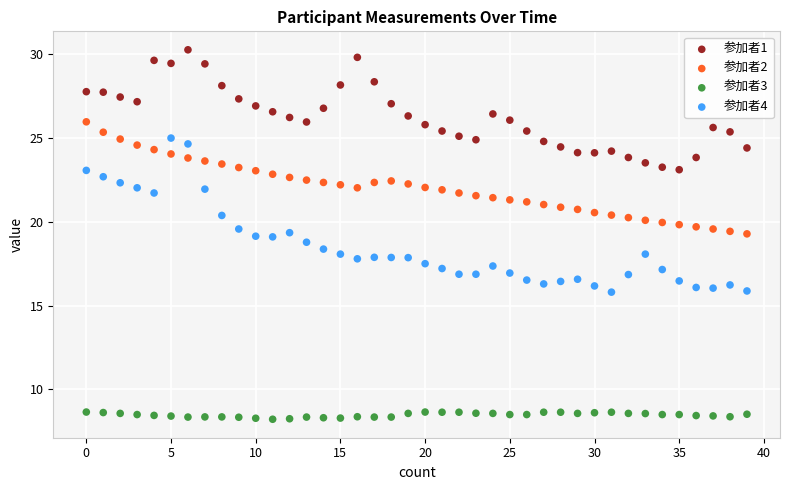

Across all data points, what is the range of Y values (max minus min)?

22.1